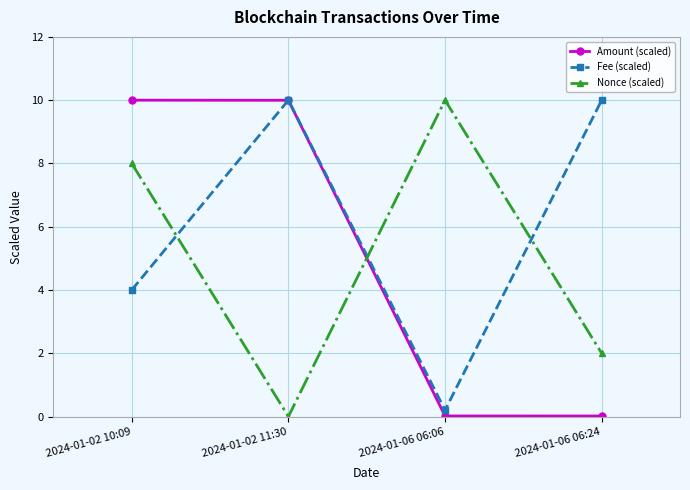

True or false: Nonce (scaled) has more than 2 points higher than both neighbors.

False